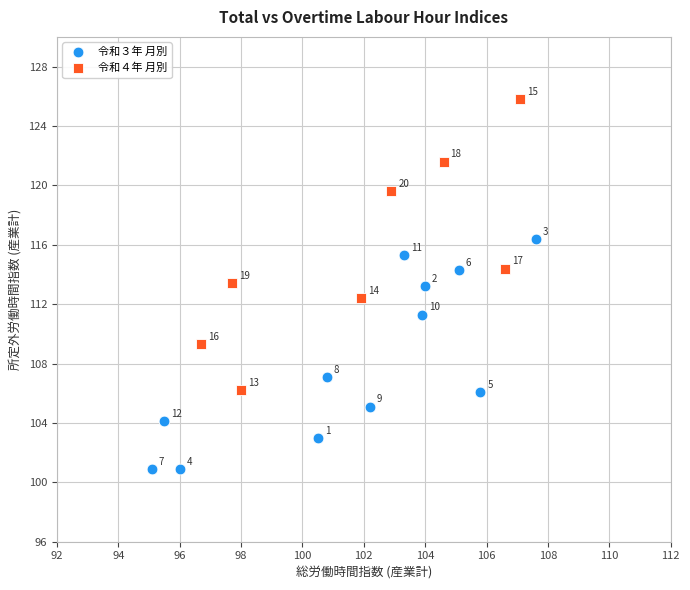

Which series reaches the minimum Y coordinate?

令和３年 月別